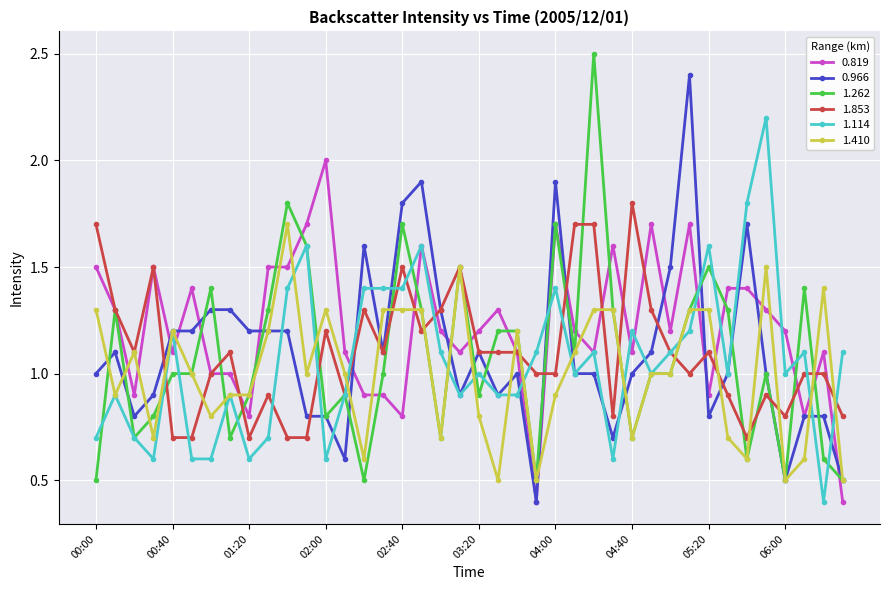

What is the lowest value of the 0.819 series?

0.4